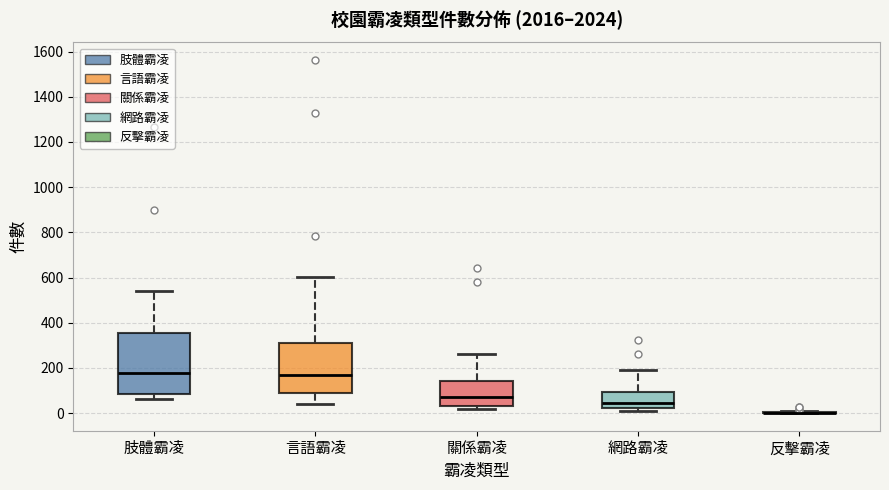

Comparing the boxes themselves (not the whiskers), which one is the tallest?

肢體霸凌